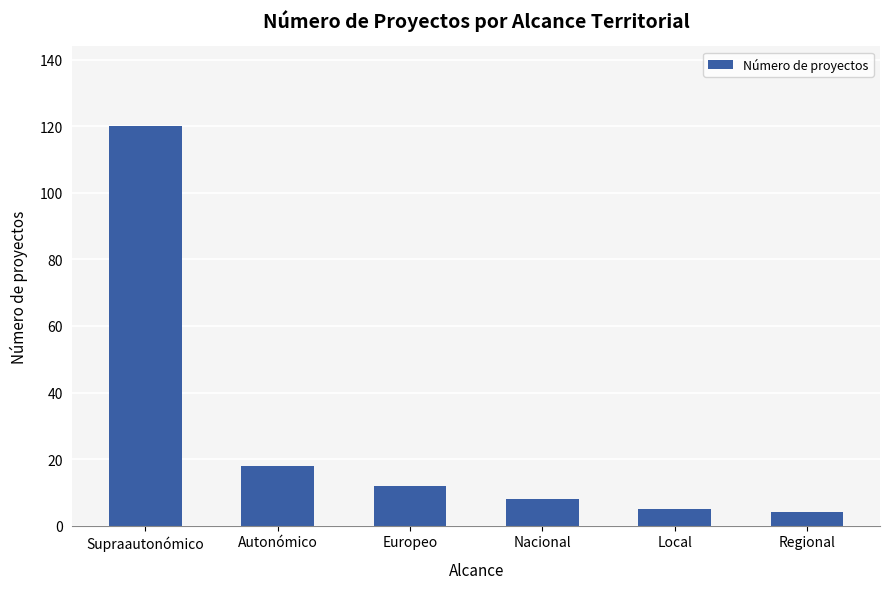

What is the label of the 3rd bar from the right?

Nacional